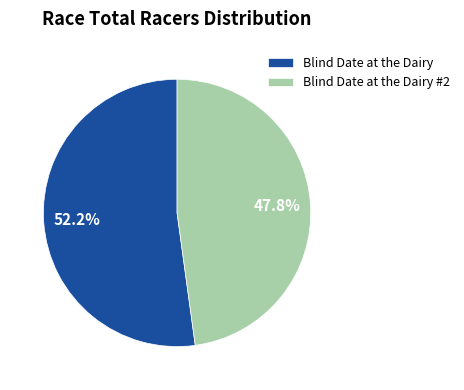

To the nearest percent, what is the difference between the largest and smallest slice percentages?

4%